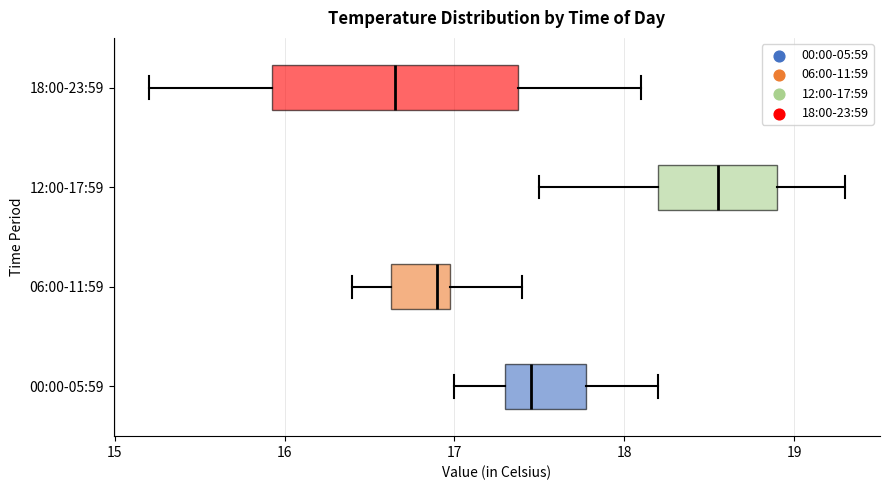

Where is the left edge of the box for 00:00-05:59 on the x-axis? The values are not printed on the chart, so give them approximately, as read against the axis.

17.3